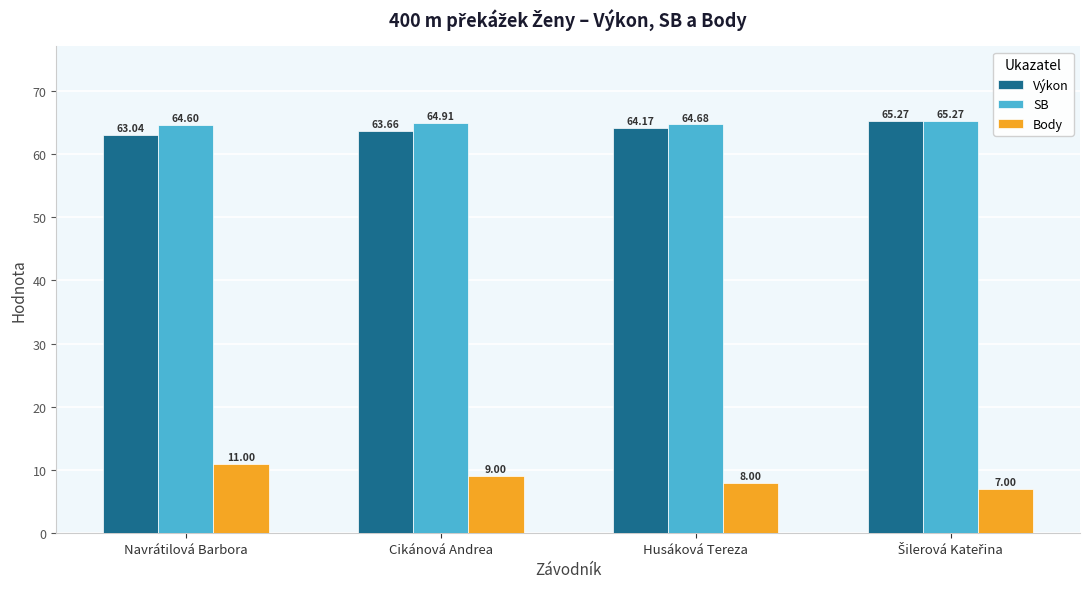

Which category has the highest value in the Body series?

Navrátilová Barbora